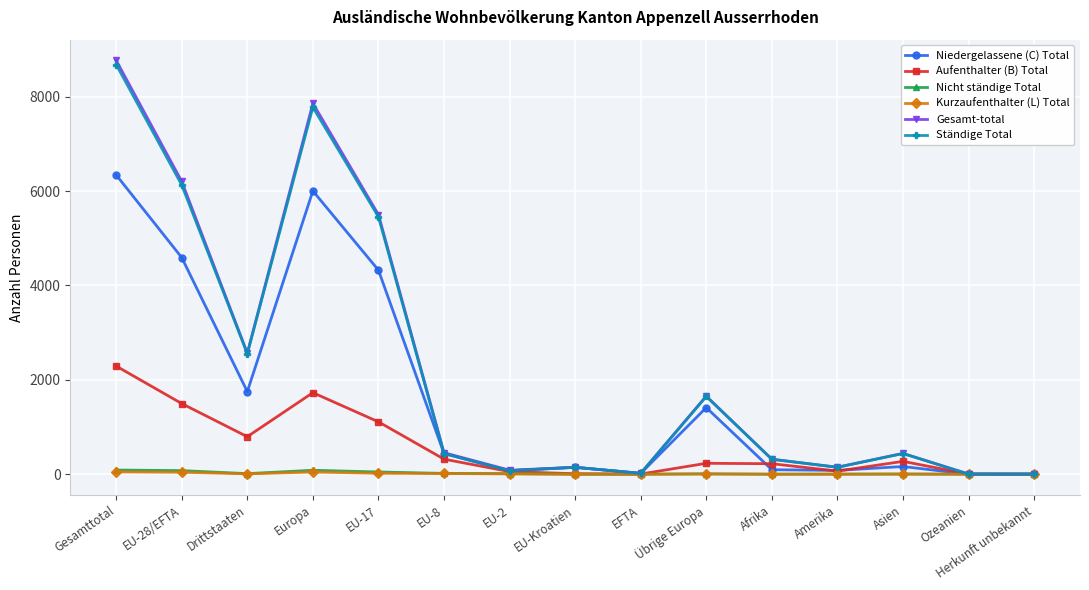

At which category does Gesamt-total reach its first local peak?

Europa